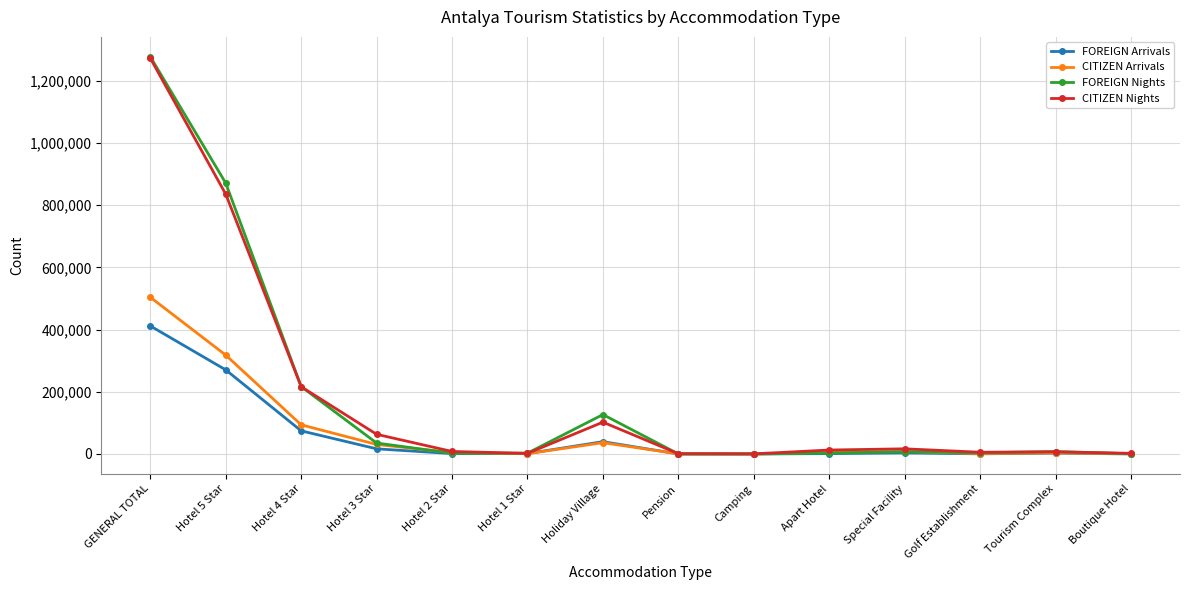

What is the average value of the FOREIGN Arrivals series?

58832